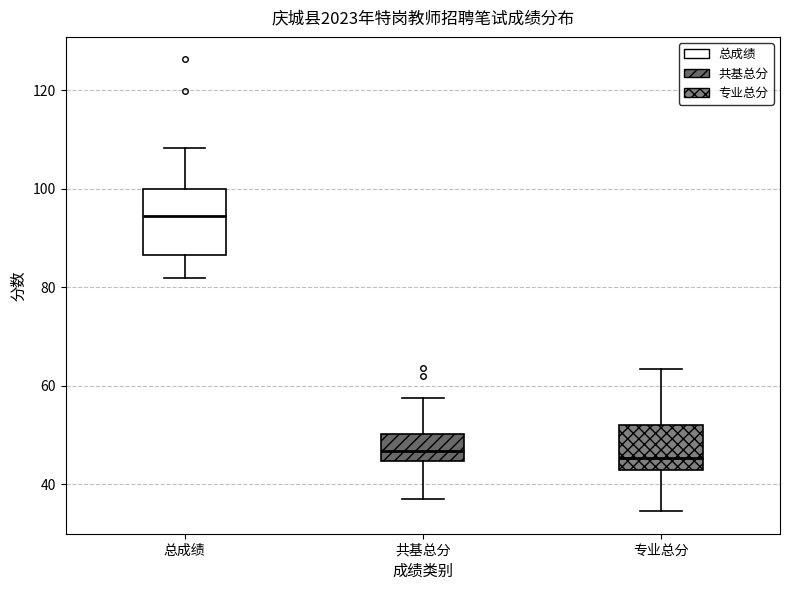

Reading left to right, transcribe this box plot: for each box, give where its median line is, the range the box spans, and where its two whiskers end, as read against the y-axis. The values are not printed on the chart, so give them approximately, as read against the axis.

总成绩: median 94, box 86 to 100, whiskers 82 to 108
共基总分: median 46, box 44 to 50, whiskers 38 to 58
专业总分: median 46, box 42 to 52, whiskers 34 to 64